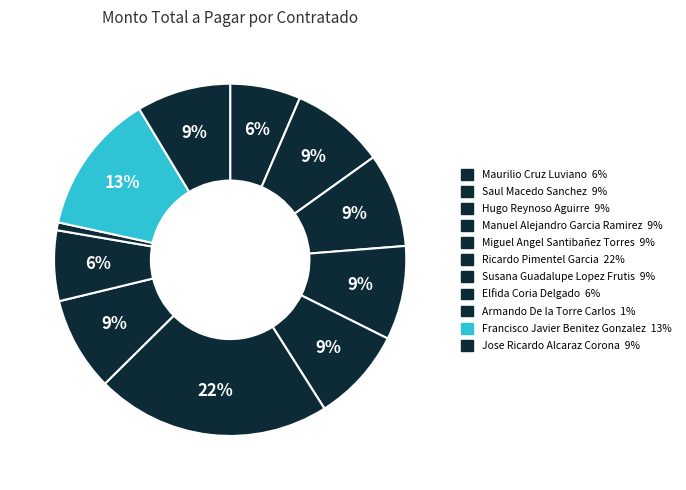

Is there any slice that represents more than half of the pie?

No